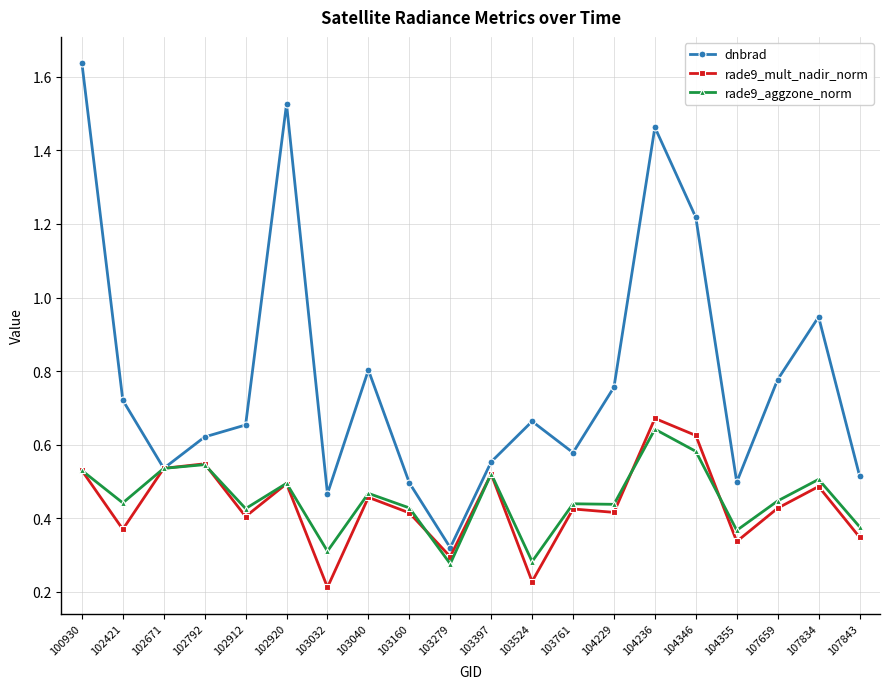

List the series in order of their peak value, lowest first.

rade9_aggzone_norm, rade9_mult_nadir_norm, dnbrad